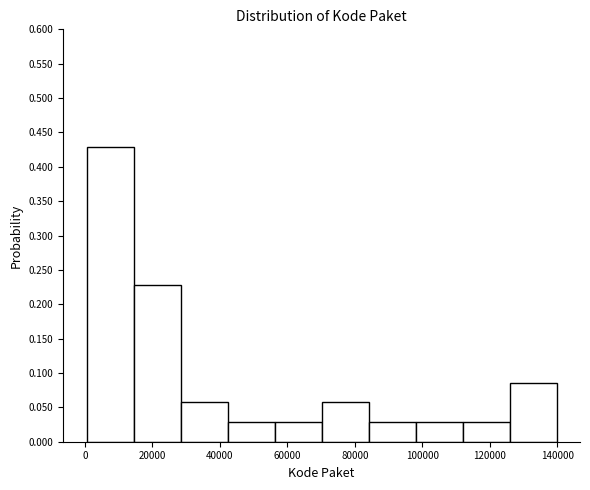

How tall is the bar that spans 98000 to 112000 on the x-axis? Neither the bar edges nor the heights are printed on the chart, so give them approximately, as read against the axes.

0.030